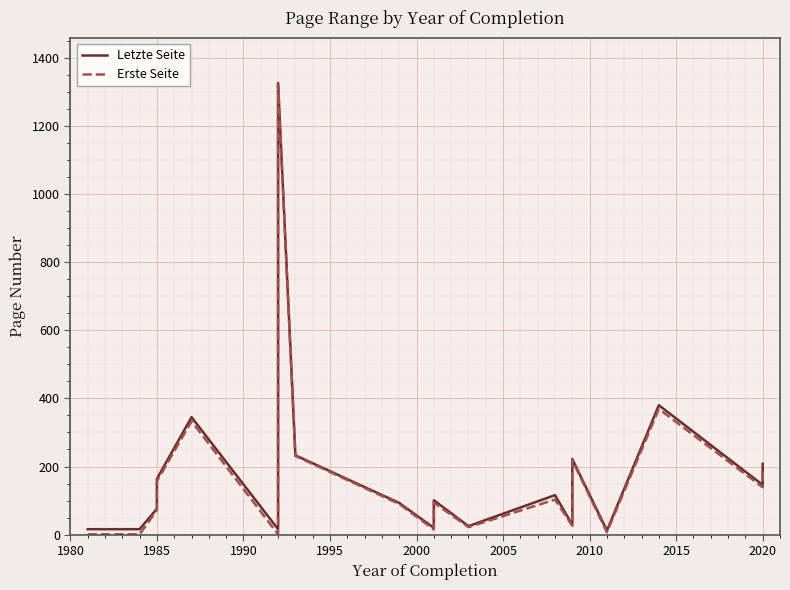

What position from the left is 2010?

7